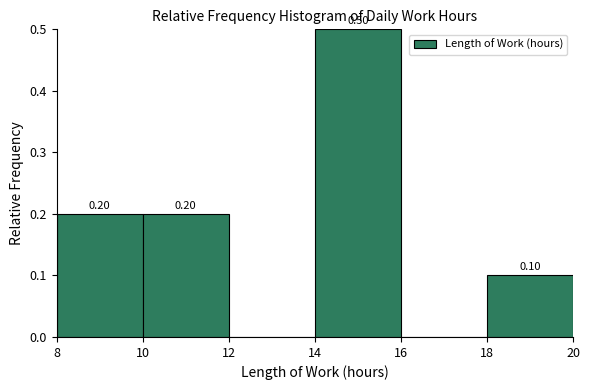

Over which range of the x-axis is the bar tallest?

14 to 16